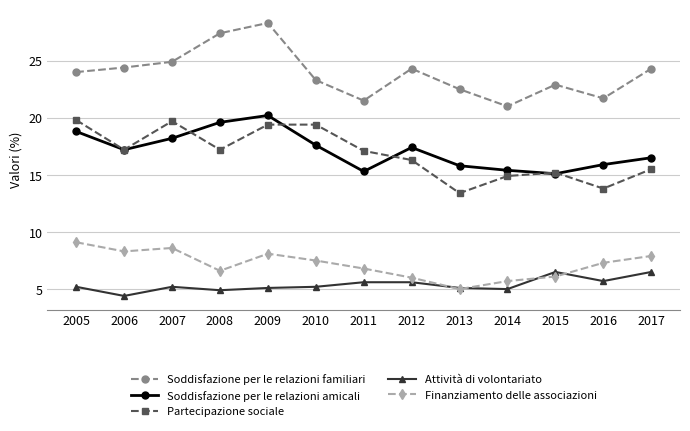

What is the value of the Finanziamento delle associazioni point at the 7th from the left?

6.8